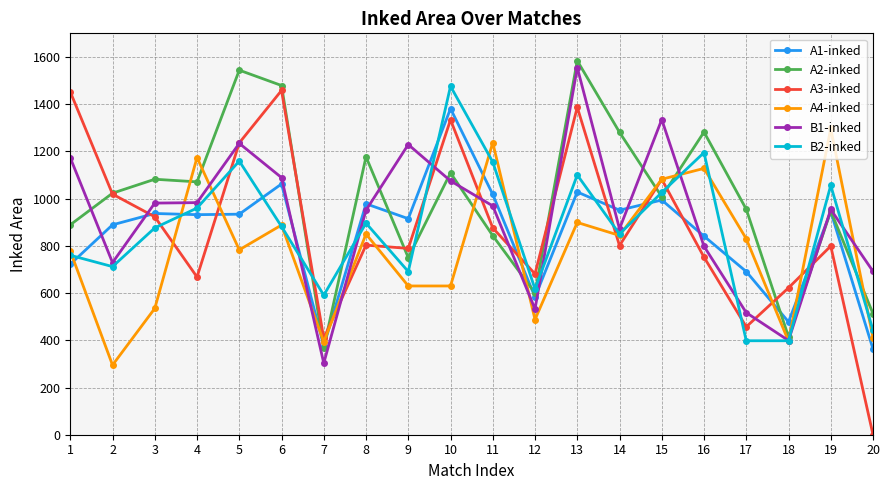

Which series has the widest spread of values?

A3-inked